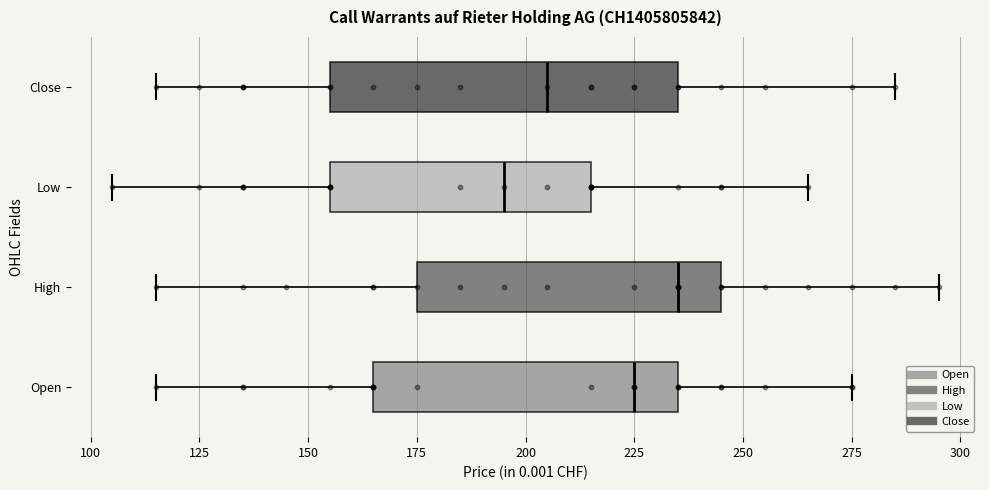

Where is the right edge of the box for Close on the x-axis? The values are not printed on the chart, so give them approximately, as read against the axis.

235